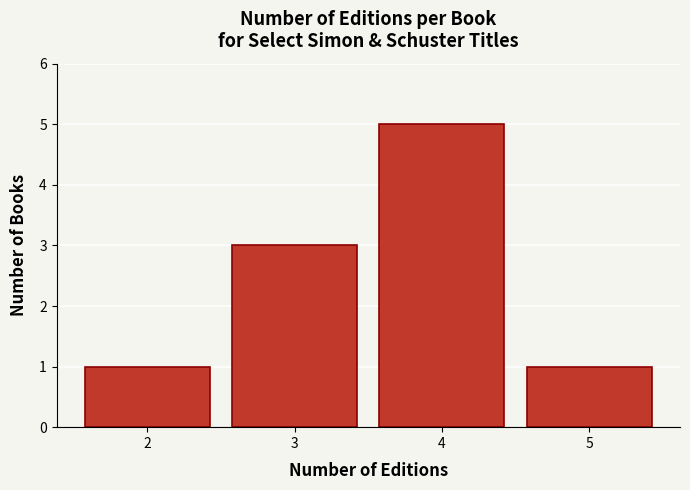

What is the height of the bar covering 3.5 to 4.5 on the x-axis? The values are not printed on the chart, so give them approximately, as read against the axis.

5